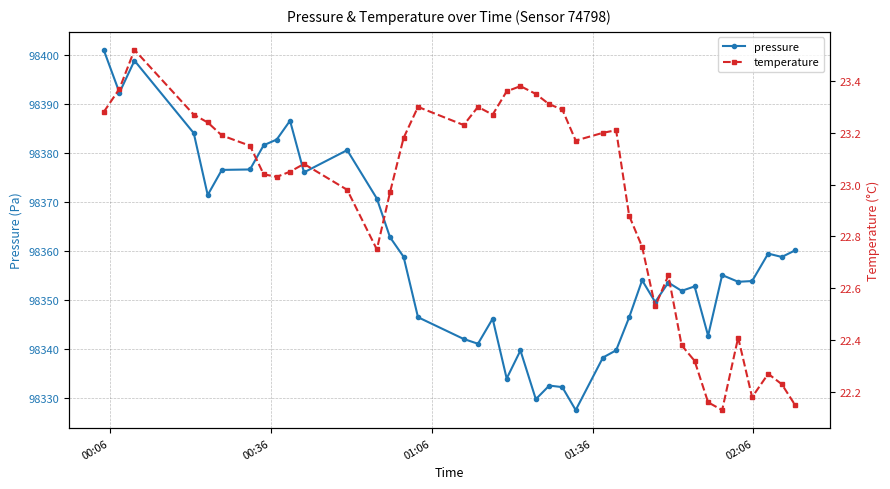

Count the number of data series in this chart.

2